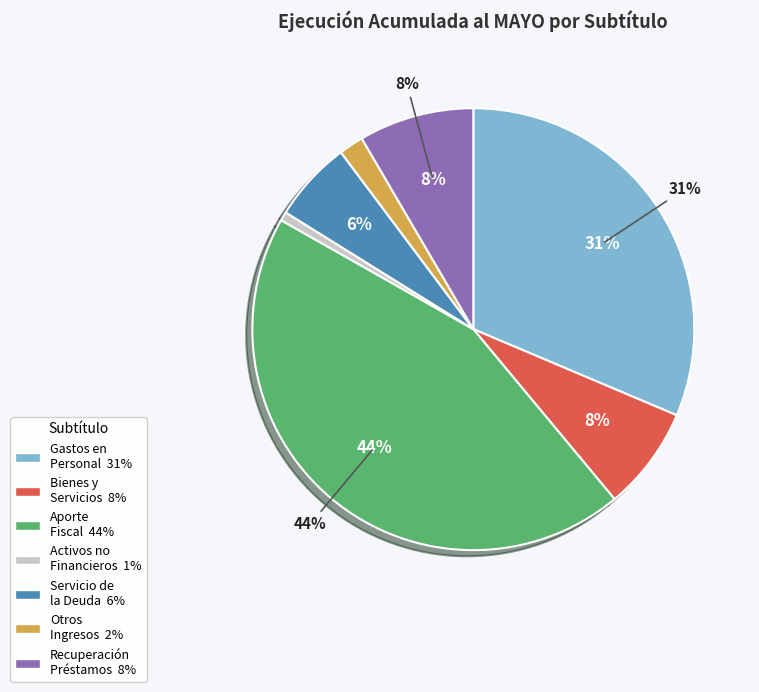

To the nearest percent, what is the average slice percentage?

14%